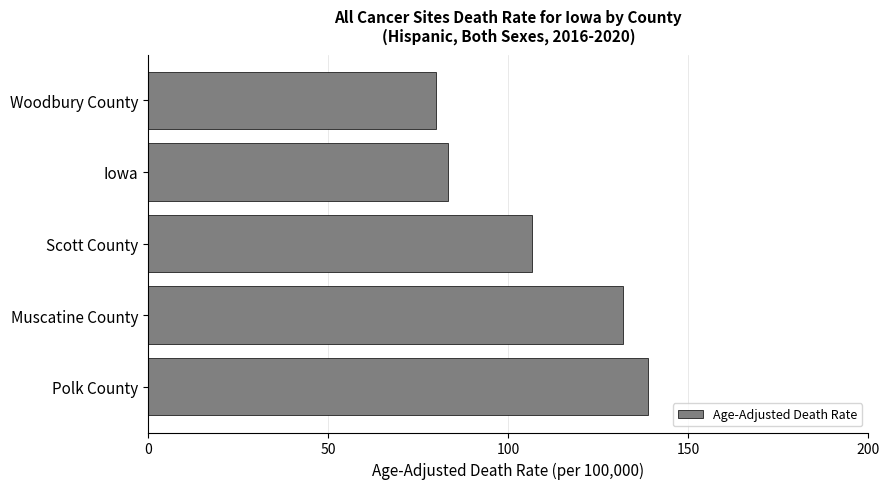

Is it true that the value at Woodbury County is 32.7?

False